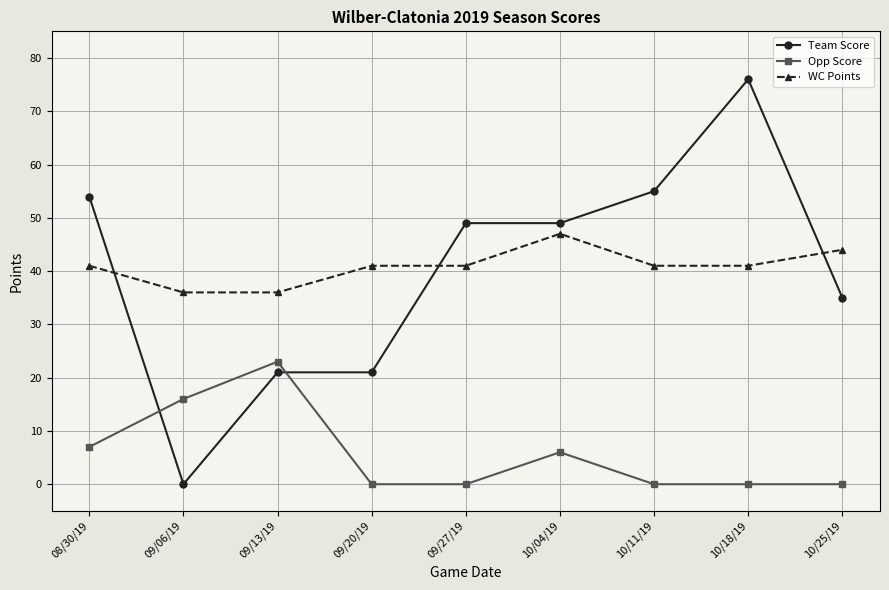

Rank the series by their maximum value, from lowest to highest.

Opp Score, WC Points, Team Score